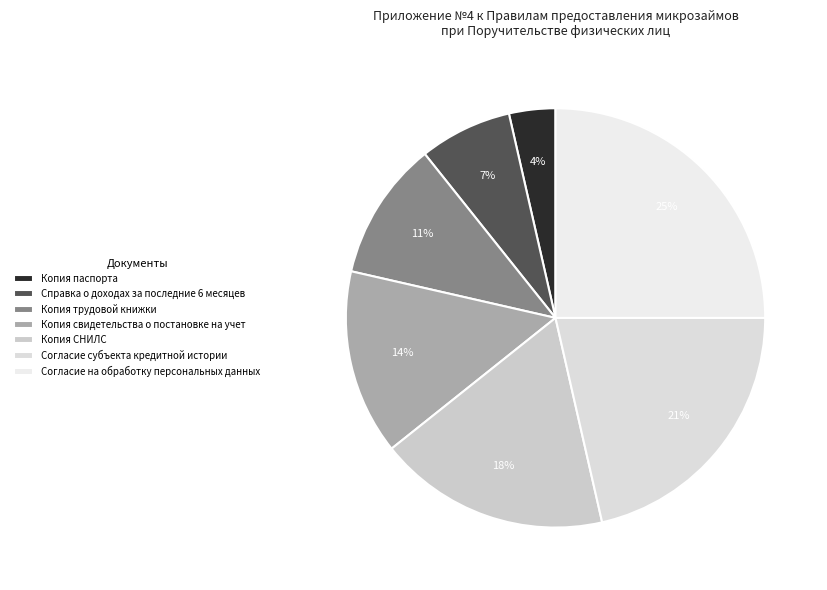

To the nearest percent, what is the difference between the largest and smallest slice percentages?

21%